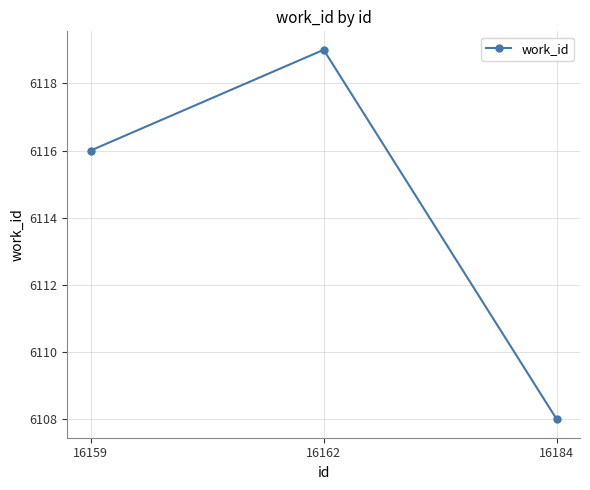

How many distinct data groups are displayed?

1